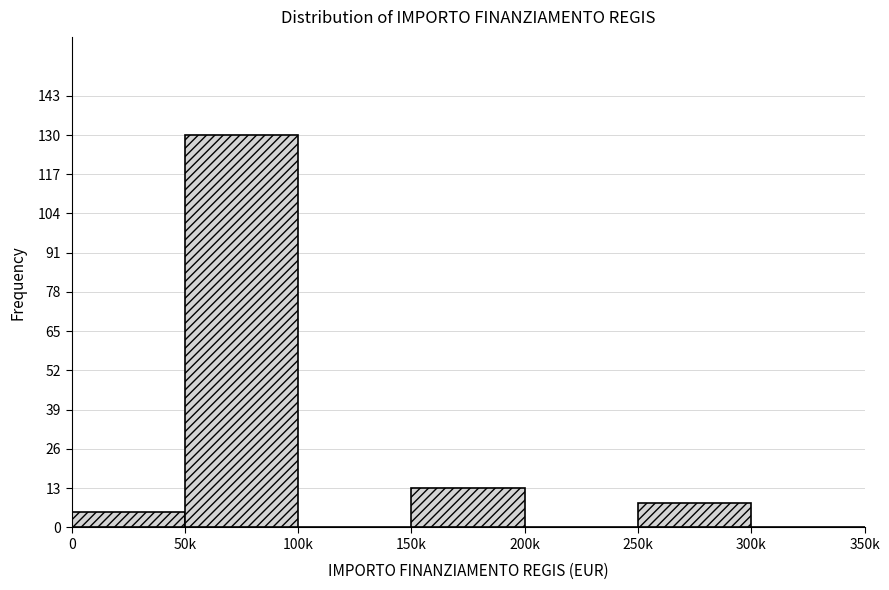

Reading right to left, transcribe all the data shown in this chart.

300k=0	250k=8	200k=0	150k=13	100k=0	50k=130	0=5